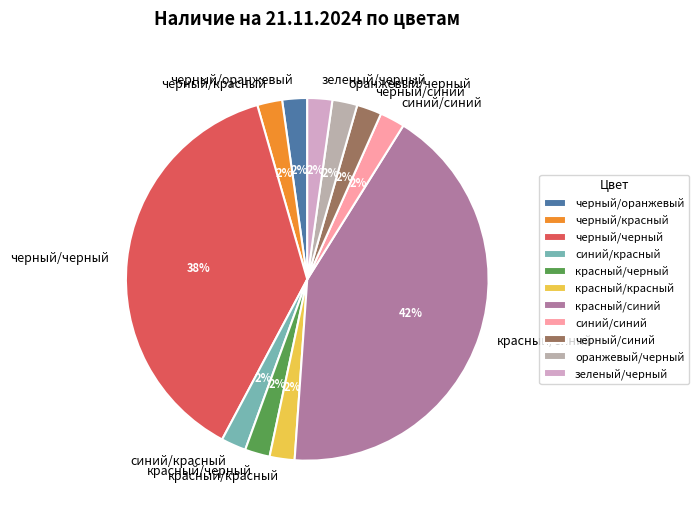

Does красный/синий represent more than half of the total?

No